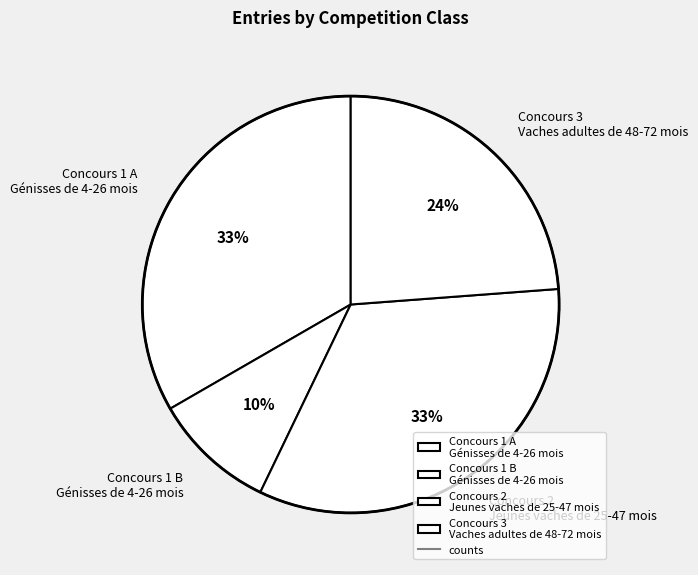

Which has a higher value, Concours 2 Jeunes vaches de 25-47 mois or Concours 3 Vaches adultes de 48-72 mois?

Concours 2 Jeunes vaches de 25-47 mois